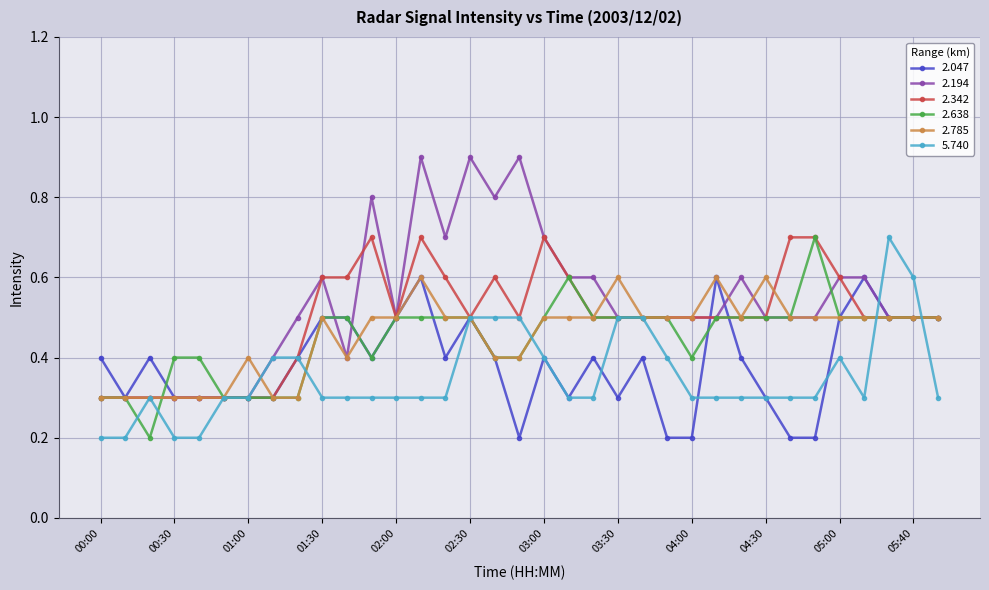

True or false: 2.194 has more than 0 points higher than both neighbors.

True